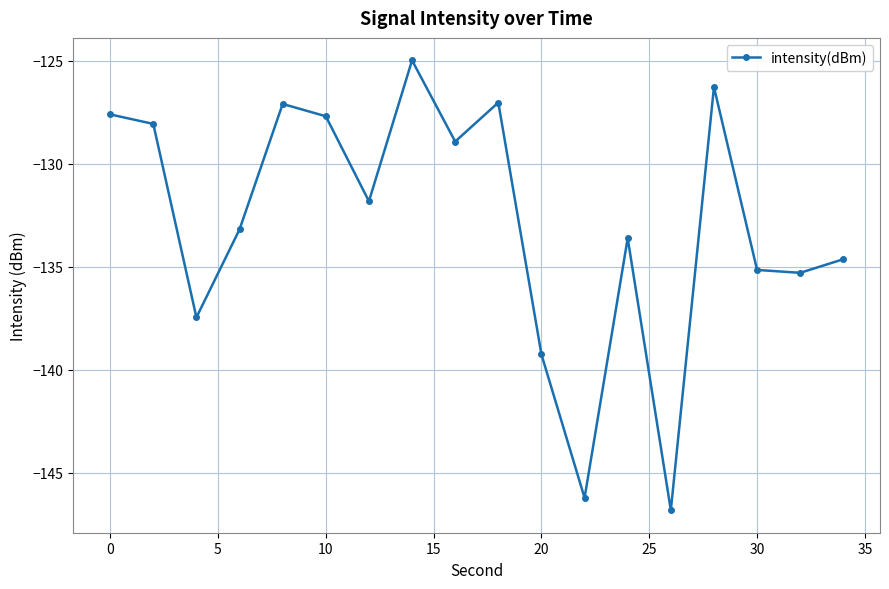

True or false: the data has more than 0 interior local peaks.

True